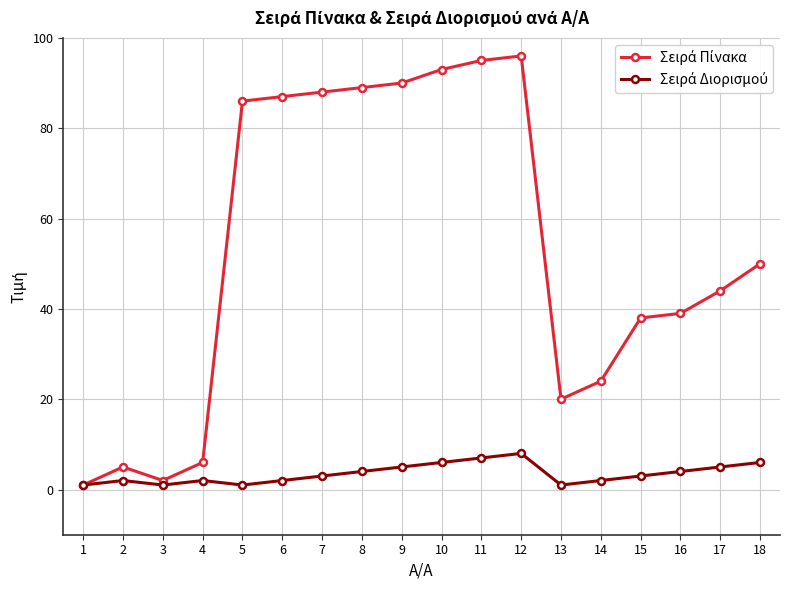

At how many categories does at least one series exceed 70?

8